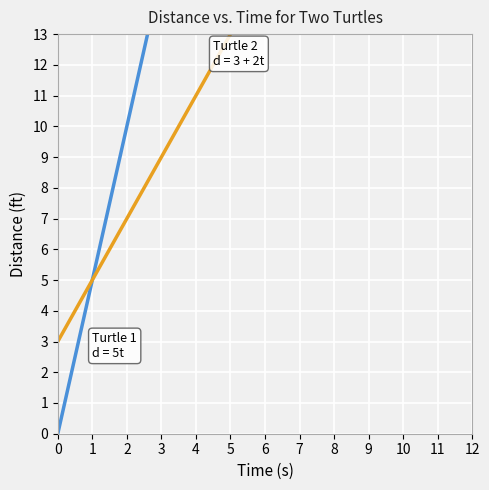

What are all the series names shown in the legend?

Turtle 1 (d = 5t), Turtle 2 (d = 3 + 2t)